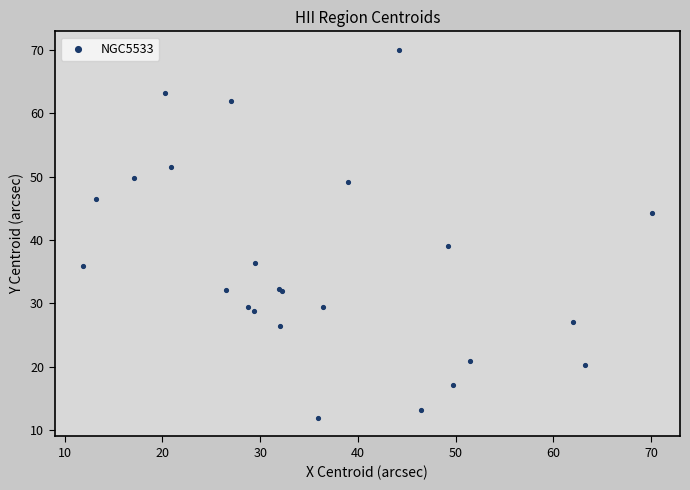

What Y value in the scatter plot is closest to 40?

39.0